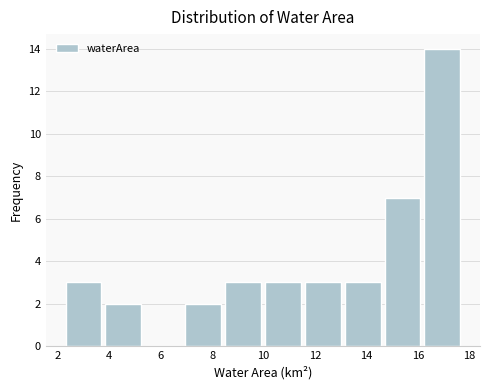

Reading left to right, transcribe this chart: for each bar, give the range it covers on the x-axis and its height. Neither the bar edges nor the heights are printed on the chart, so give them approximately, as read against the axes.

2.2 to 3.8: 3
3.8 to 5.4: 2
5.4 to 6.8: 0
6.8 to 8.4: 2
8.4 to 10.0: 3
10.0 to 11.6: 3
11.6 to 13.0: 3
13.0 to 14.6: 3
14.6 to 16.2: 7
16.2 to 17.8: 14